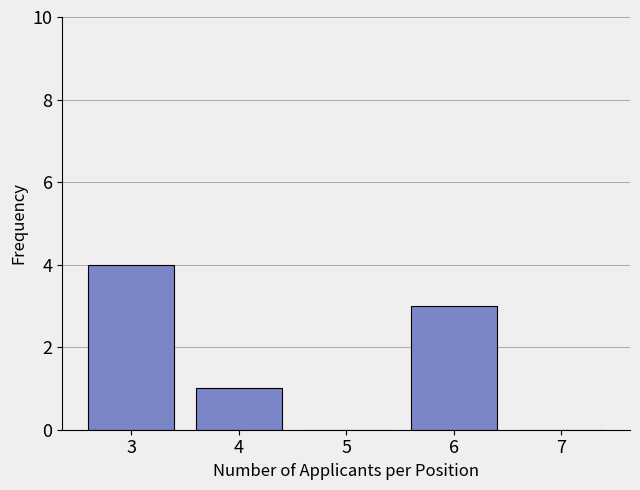

Which has a higher value, 5 or 6?

6